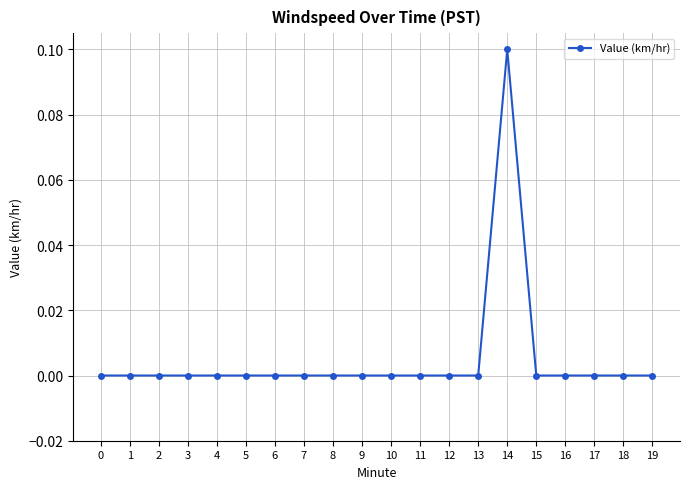

Which category has the highest value across all series?

14